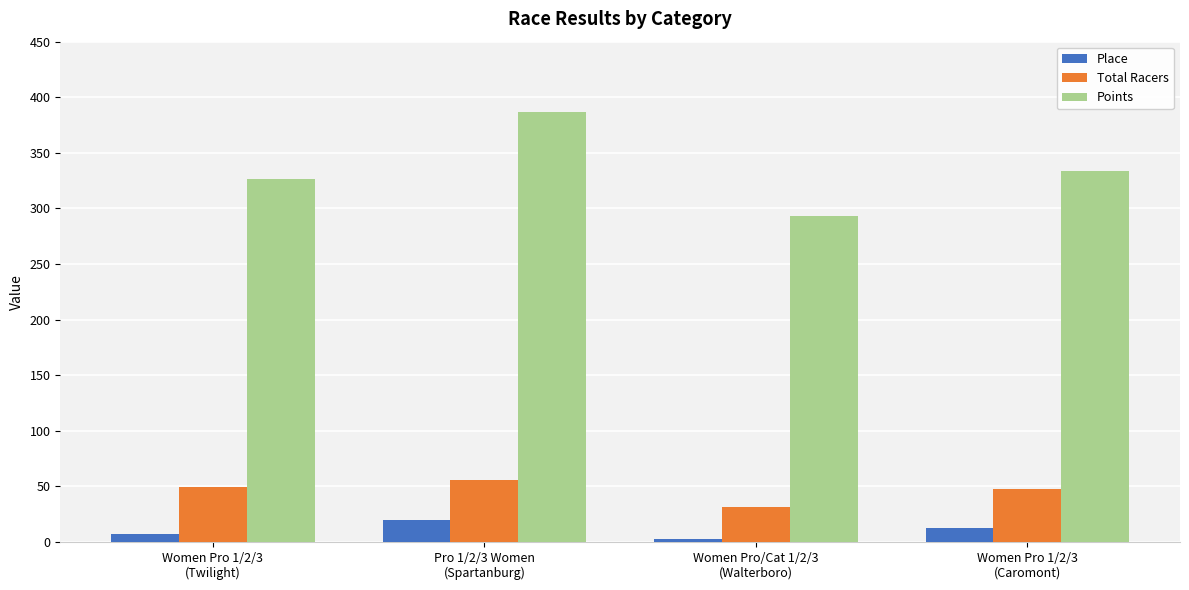

Which series has the largest total across all categories?

Points